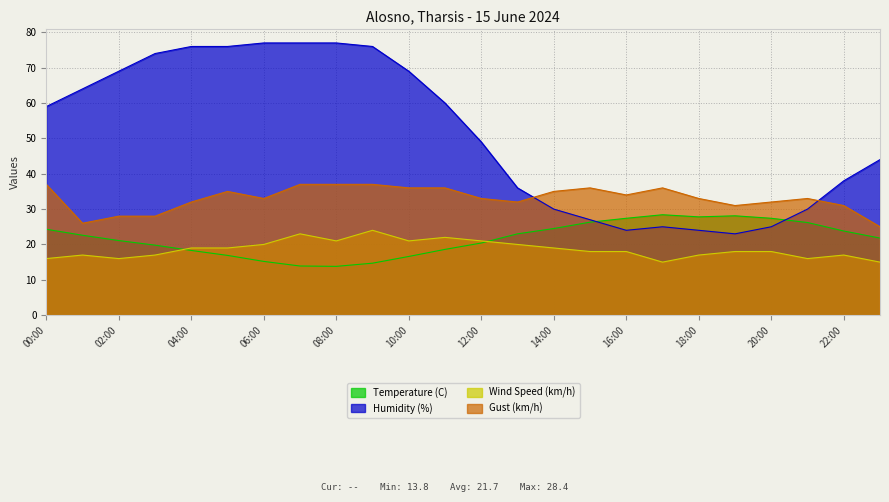

Where do Humidity (%) and Gust (km/h) first cross each other?

13:00 and 14:00